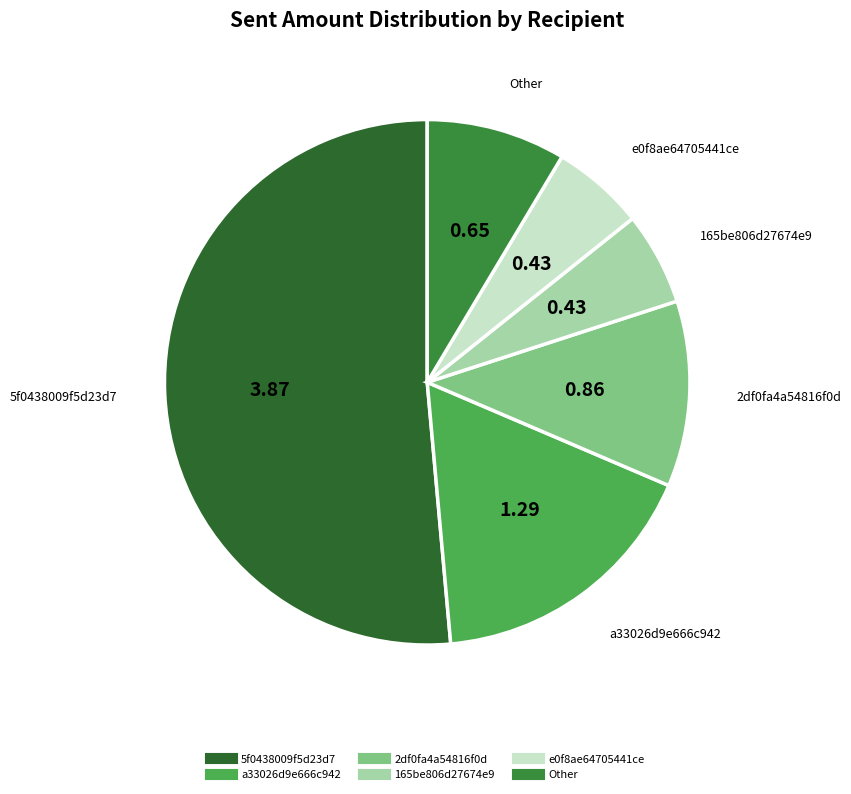

Is there any slice that represents more than half of the pie?

Yes